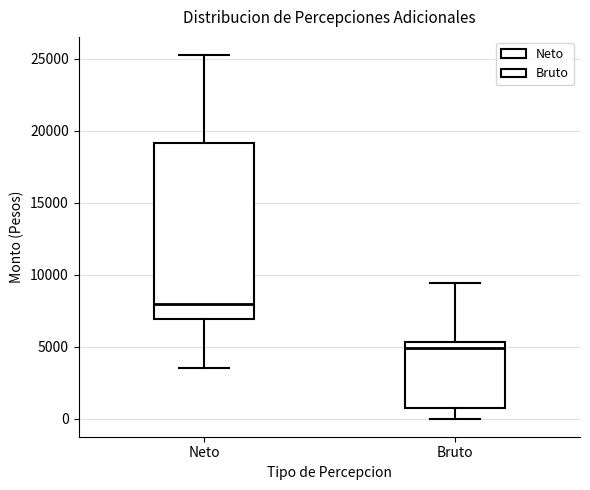

Reading left to right, transcribe this box plot: for each box, give where its median line is, the range the box spans, and where its two whiskers end, as read against the y-axis. The values are not printed on the chart, so give them approximately, as read against the axis.

Neto: median 8000, box 7000 to 19000, whiskers 3500 to 25000
Bruto: median 5000, box 1000 to 5500, whiskers 0 to 9500